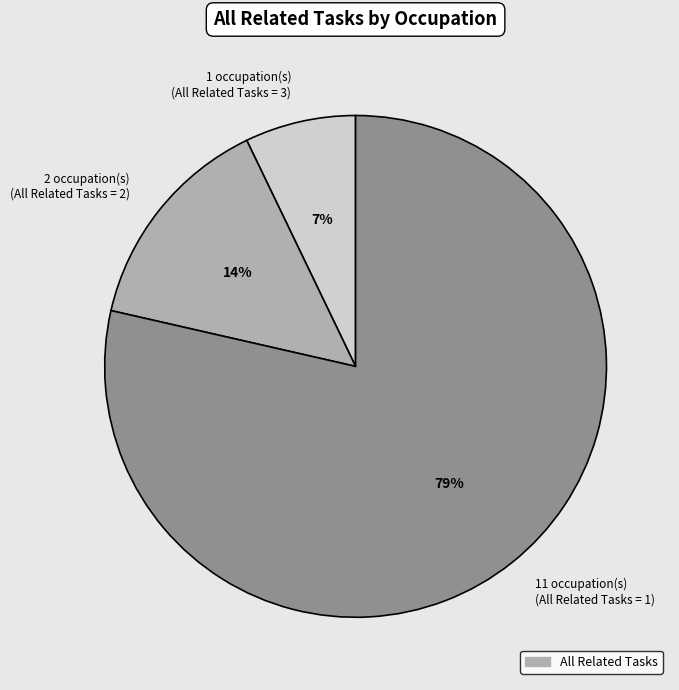

Is it true that 2 occupation(s) (All Related Tasks = 2) is 26% of the pie?

False